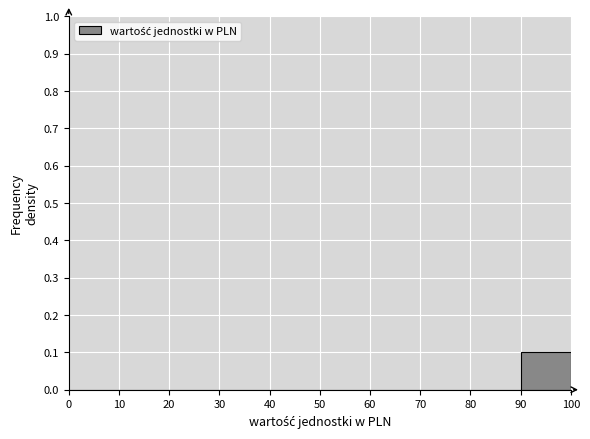

Reading left to right, list every bar in this chart as the range it spans on the x-axis followed by its height. The values are not printed on the chart, so give them approximately, as read against the axis.

0 to 10: 0
10 to 20: 0
20 to 30: 0
30 to 40: 0
40 to 50: 0
50 to 60: 0
60 to 70: 0
70 to 80: 0
80 to 90: 0
90 to 100: 0.1